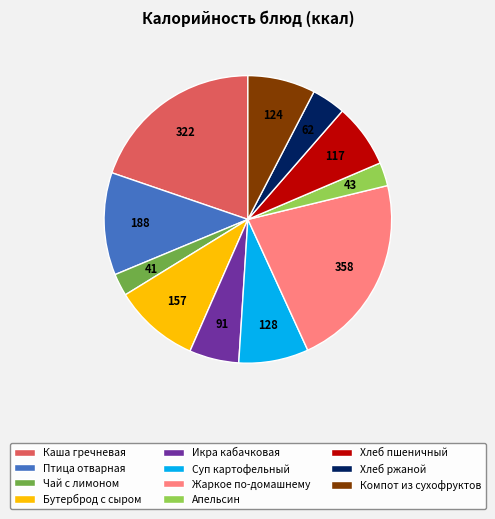

Is there a majority slice in this chart?

No